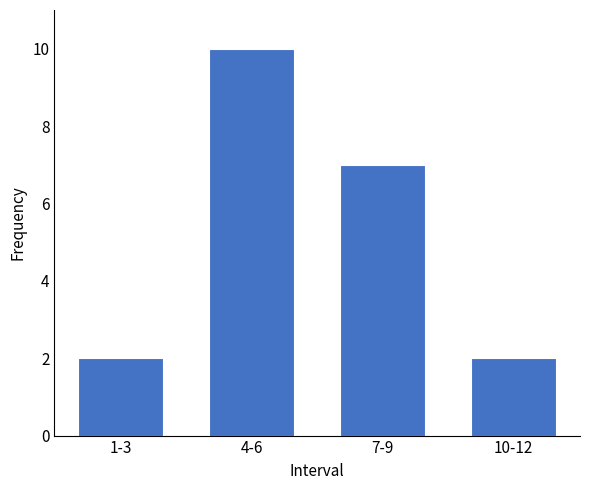

Reading left to right, what are all the values shown in this chart?

2	10	7	2